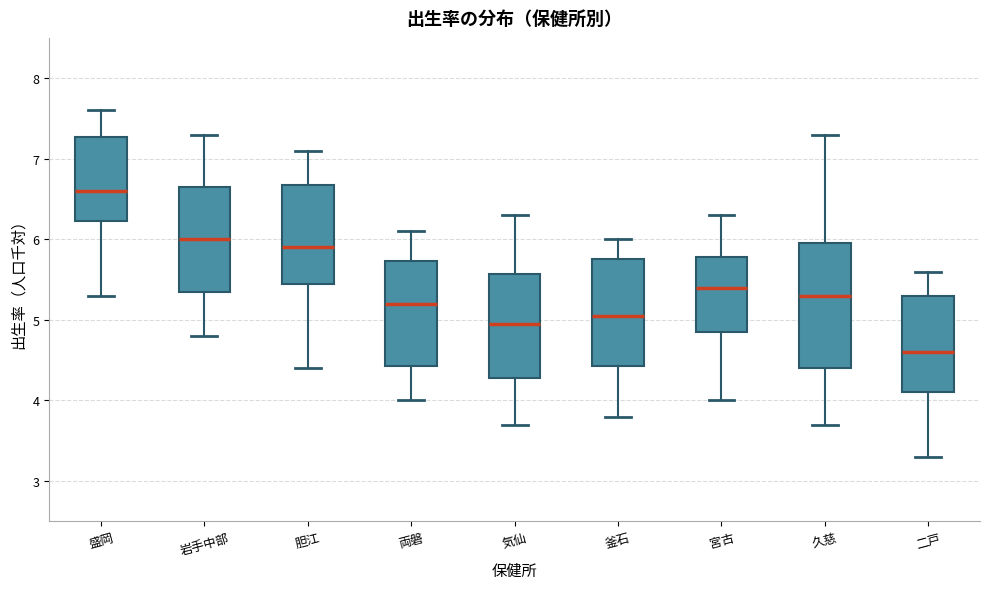

Reading left to right, read every box against the y-axis: the position of its median line, the range the box covers, and the ends of its whiskers. The values are not printed on the chart, so give them approximately, as read against the axis.

盛岡: median 6.6, box 6.2 to 7.3, whiskers 5.3 to 7.6
岩手中部: median 6.0, box 5.4 to 6.7, whiskers 4.8 to 7.3
胆江: median 5.9, box 5.5 to 6.7, whiskers 4.4 to 7.1
両磐: median 5.2, box 4.4 to 5.7, whiskers 4.0 to 6.1
気仙: median 5.0, box 4.3 to 5.6, whiskers 3.7 to 6.3
釜石: median 5.1, box 4.4 to 5.8, whiskers 3.8 to 6.0
宮古: median 5.4, box 4.9 to 5.8, whiskers 4.0 to 6.3
久慈: median 5.3, box 4.4 to 6.0, whiskers 3.7 to 7.3
二戸: median 4.6, box 4.1 to 5.3, whiskers 3.3 to 5.6